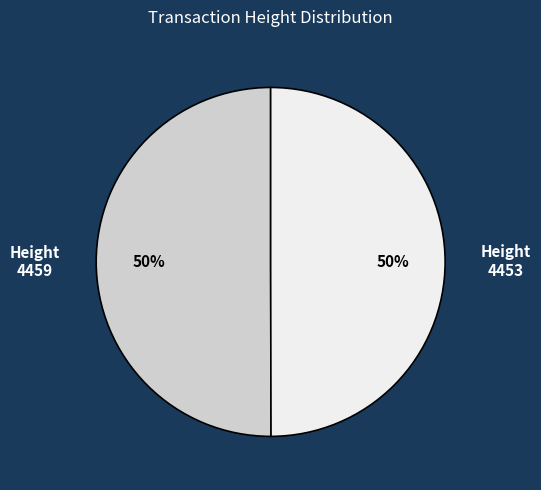

To the nearest percent, what portion does 4459 represent?

50%